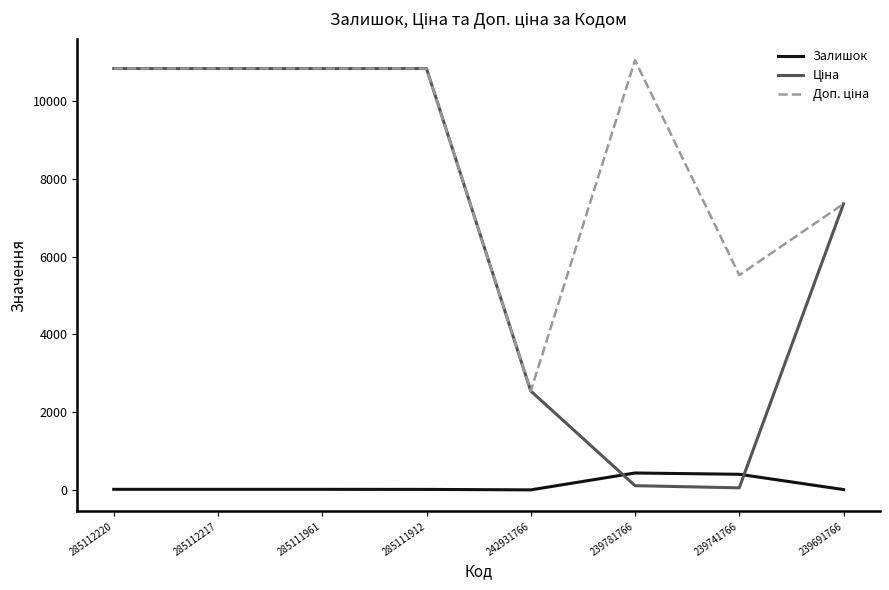

What is the maximum value for Залишок?

437.0